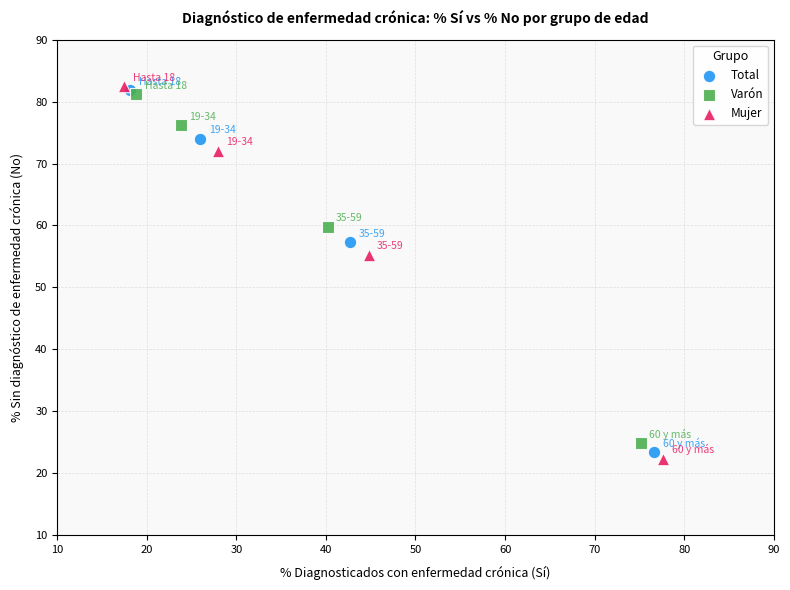

Which series has the widest spread of Y values?

Mujer